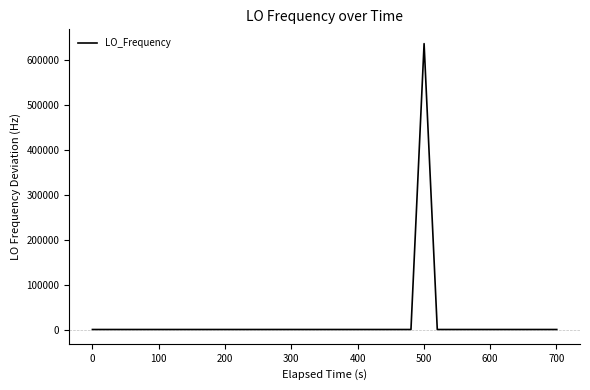

What is the difference between the maximum and minimum values?

635706.9